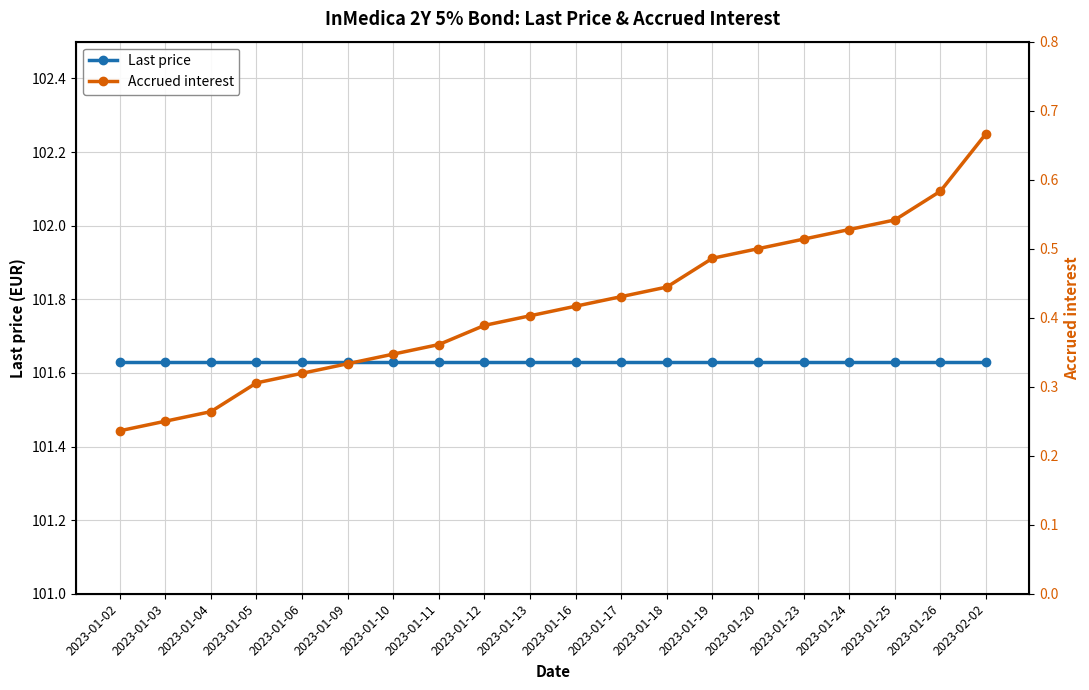

What is the average value of the Last price series?

101.6